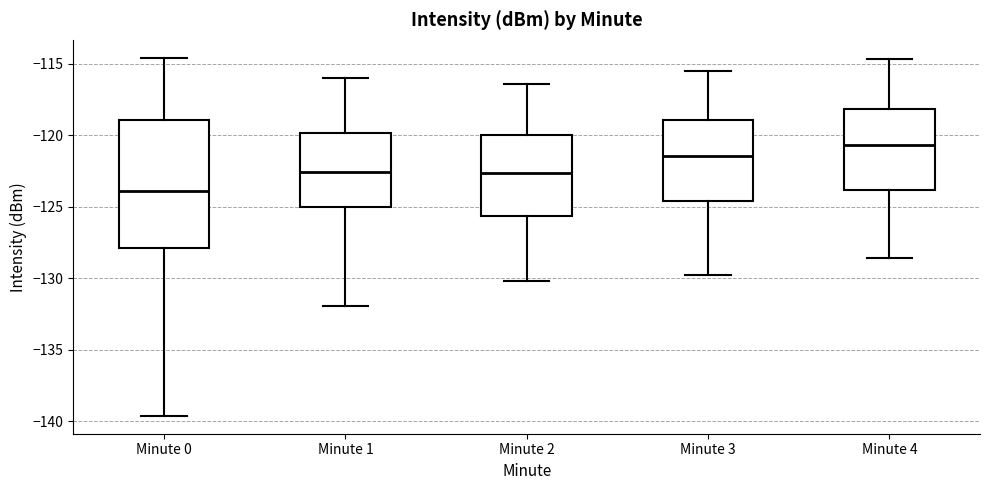

Which box is the tallest, from its lower edge to its upper edge?

Minute 0